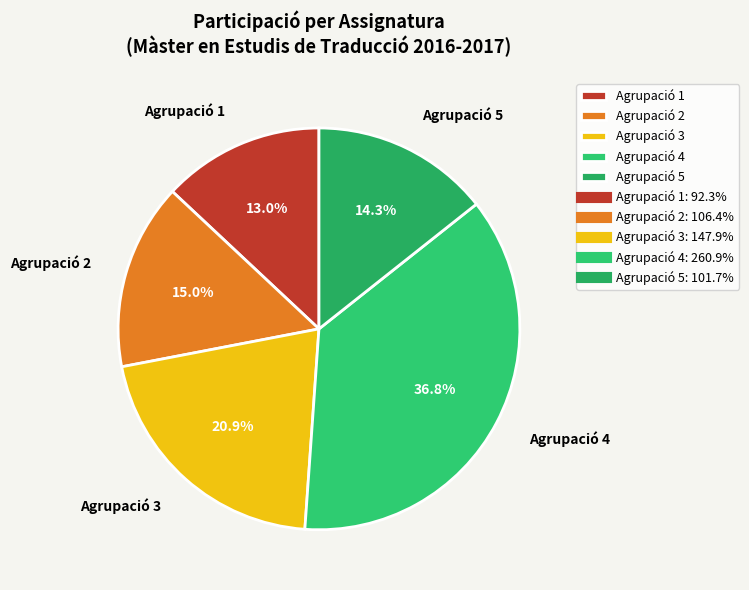

Which slice is the smallest?

Agrupació 1